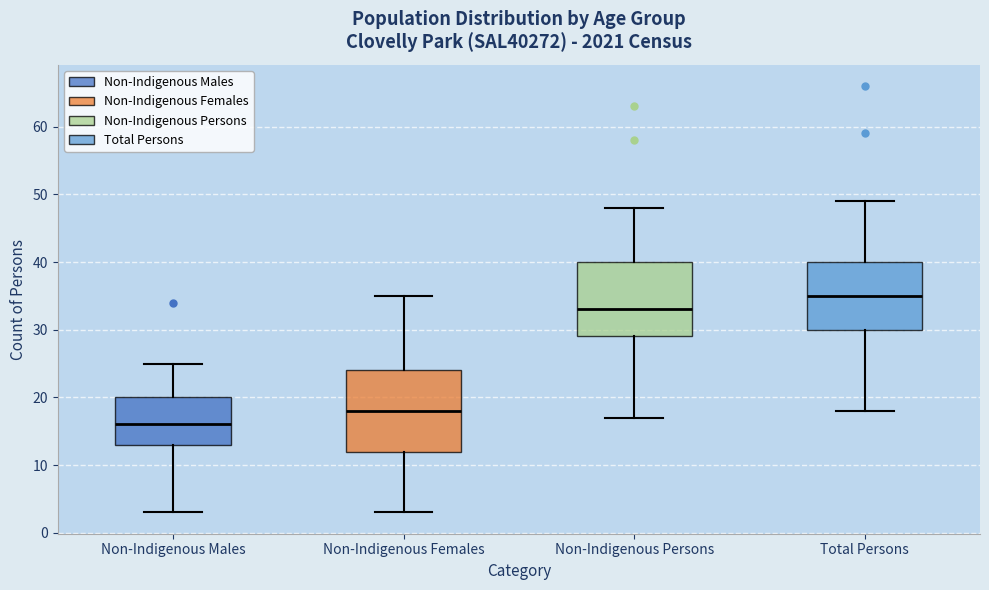

Comparing the boxes themselves (not the whiskers), which one is the tallest?

Non-Indigenous Females